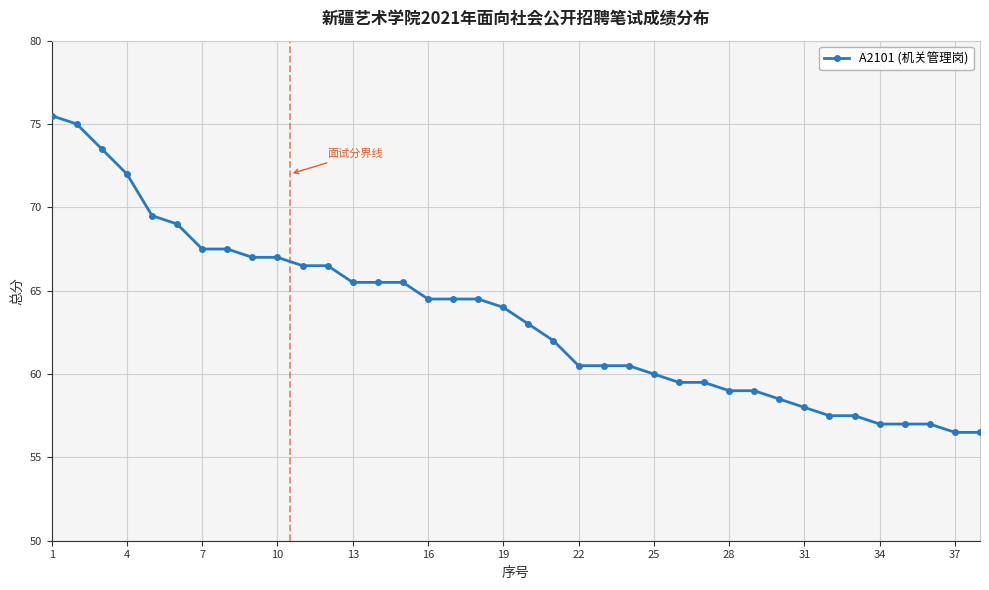

What is the value of the 17th point from the left?

64.5